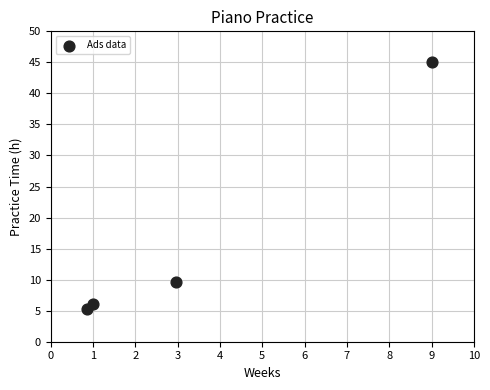

What Y value in the scatter plot is closest to 25?

9.6